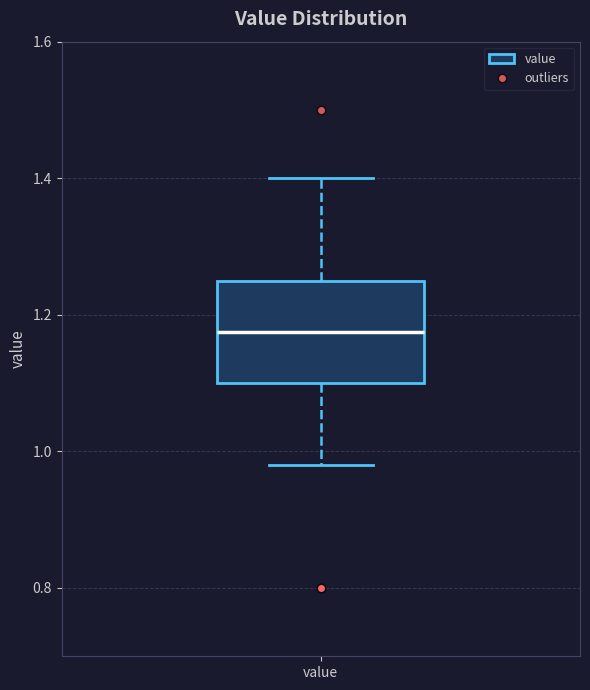

Transcribe this box plot: give where the median line is, the range the box spans, and where the two whiskers end, as read against the y-axis. The values are not printed on the chart, so give them approximately, as read against the axis.

median 1.18, box 1.10 to 1.26, whiskers 0.98 to 1.40